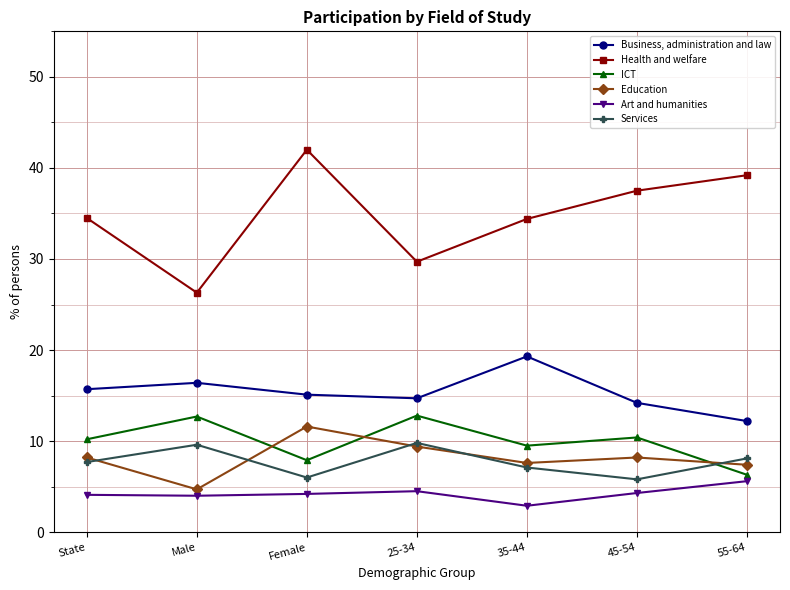

True or false: Services and Business, administration and law intersect in this chart.

False